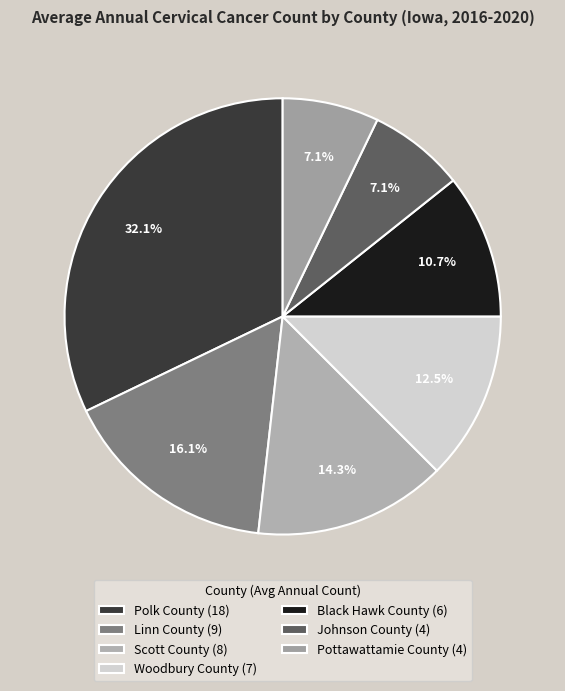

How many segments does this pie chart have?

7